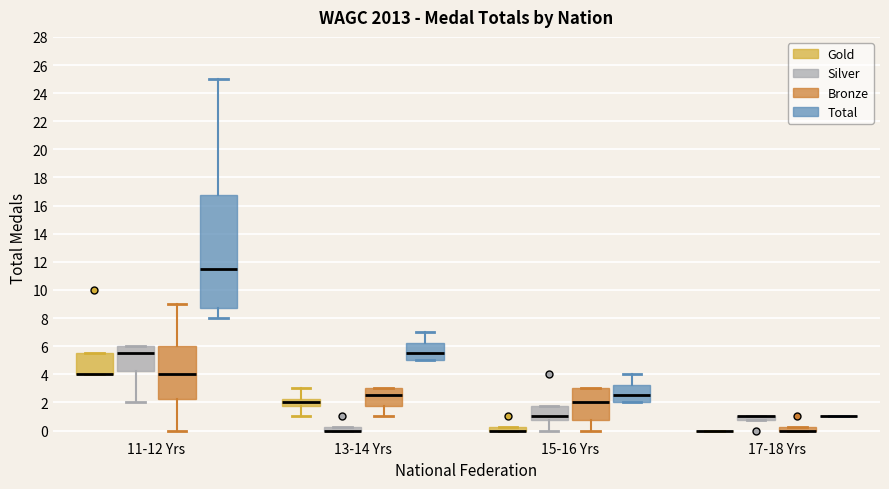

Where does the median line of the box for 13-14 Yrs (Total) sit on the y-axis? The values are not printed on the chart, so give them approximately, as read against the axis.

5.6